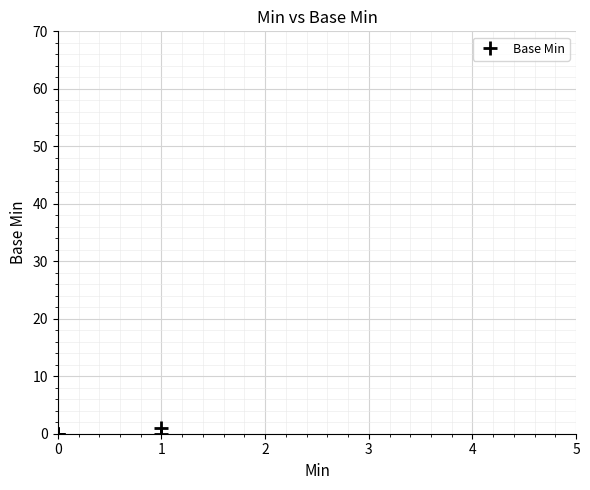

What is the maximum value shown in the chart?

1